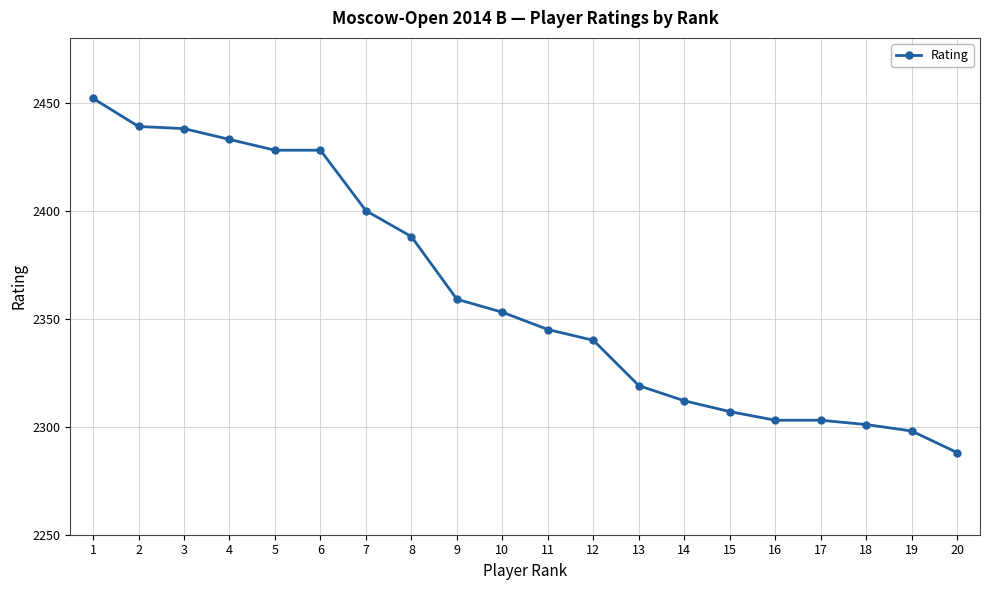

What is the difference between the values at 3 and 11?

93